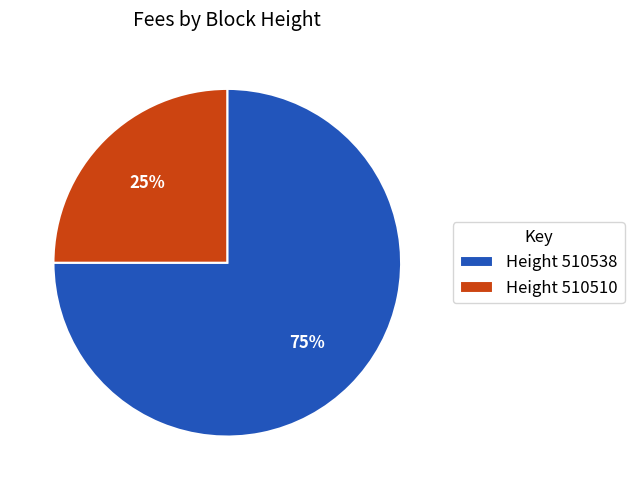

Rank the categories by value from highest to lowest.

Height 510538, Height 510510